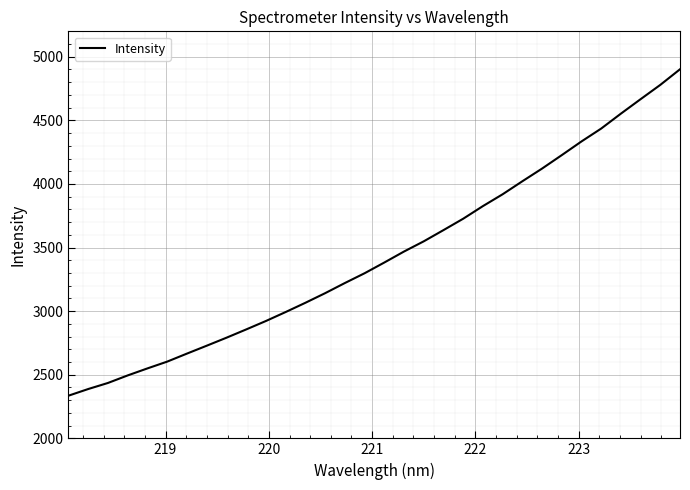

What is the difference between the maximum and minimum values?

2566.4